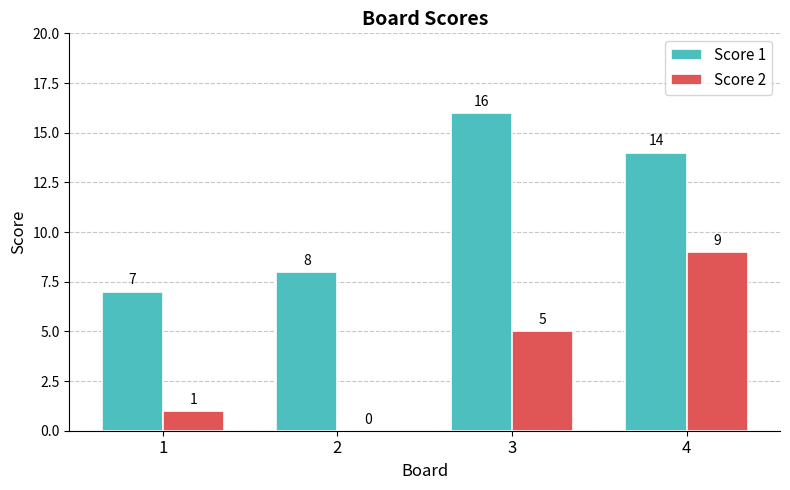

What is the average value of the Score 1 series?

11